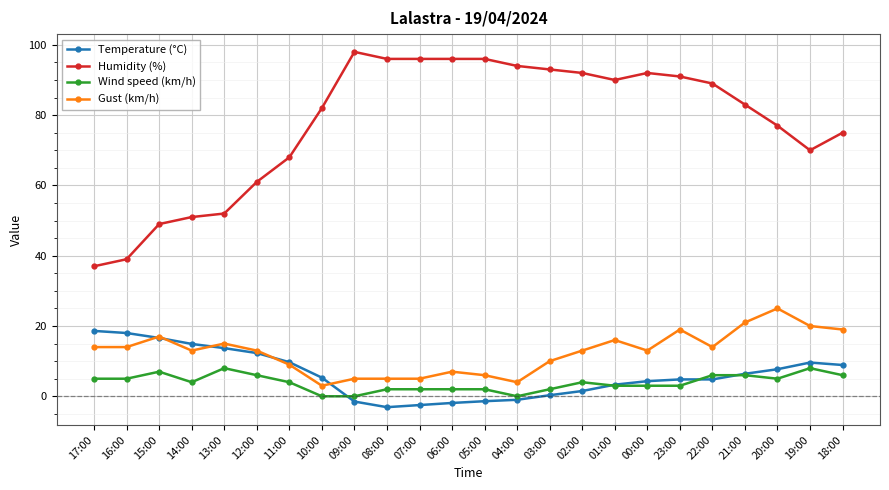

At which label does Gust (km/h) reach its peak?

20:00